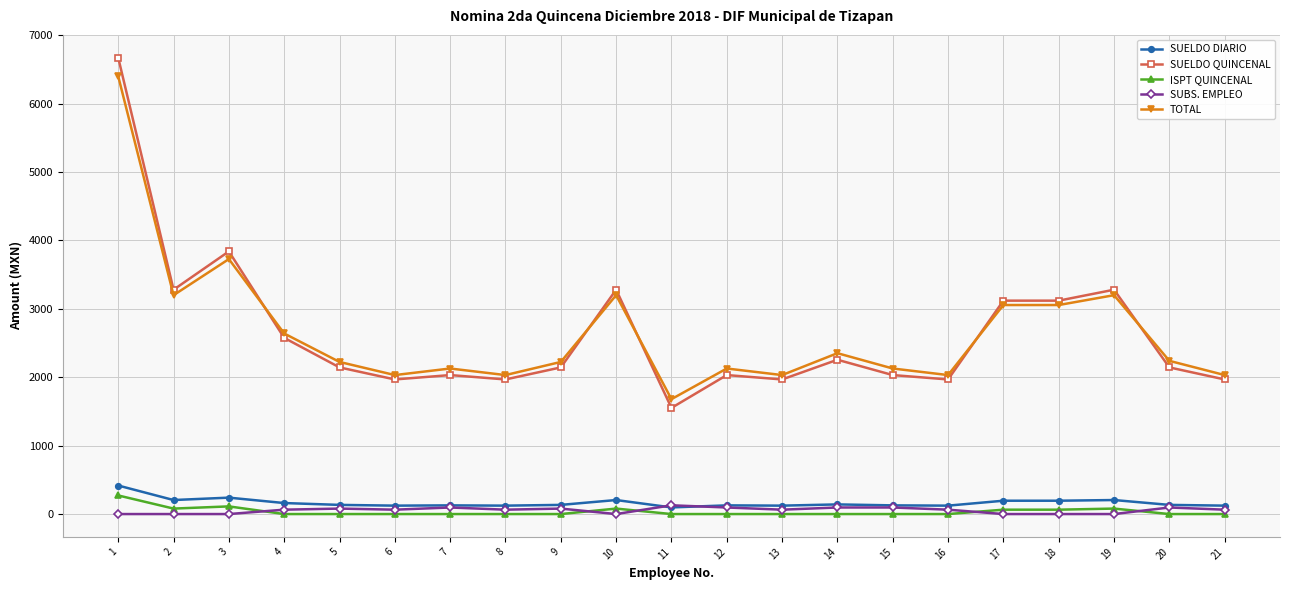

True or false: ISPT QUINCENAL and TOTAL intersect in this chart.

False